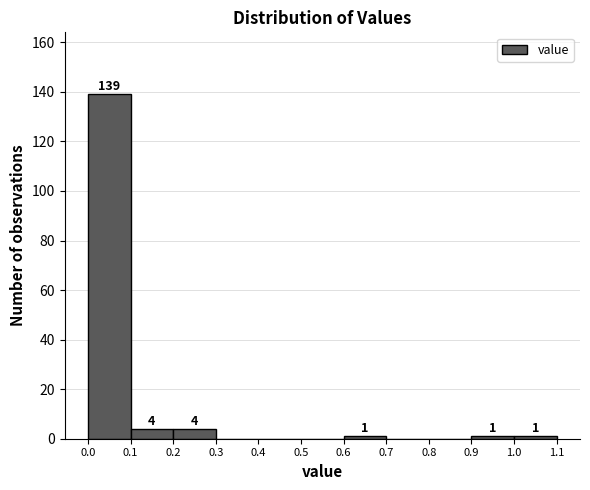

Over which range of the x-axis is the bar tallest?

0.0 to 0.1